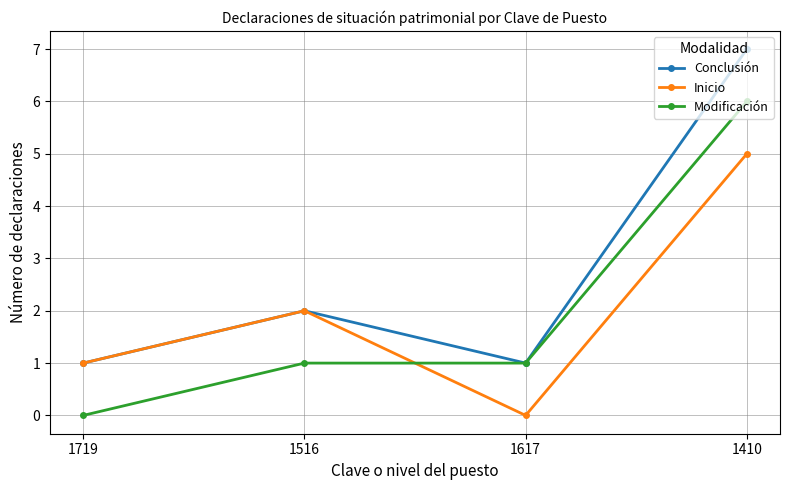

How many categories are shown in the chart?

4